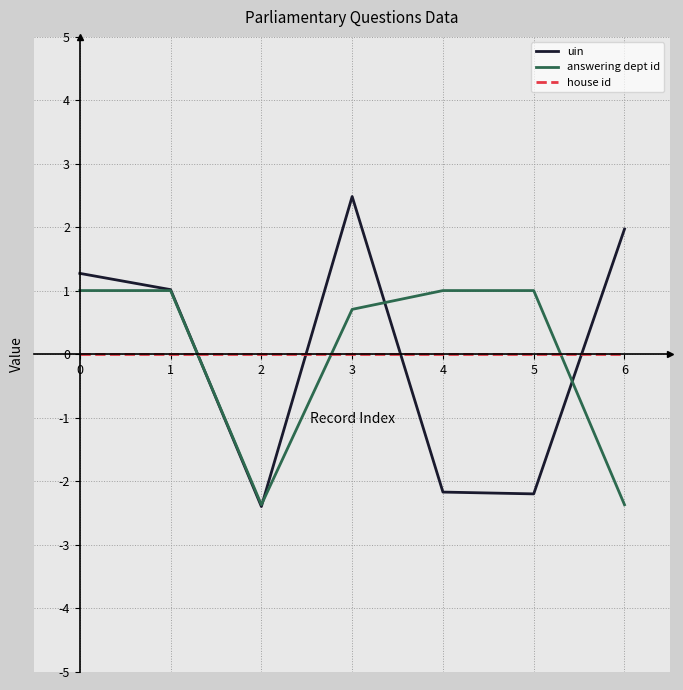

What is the minimum value for answering dept id?

-2.4